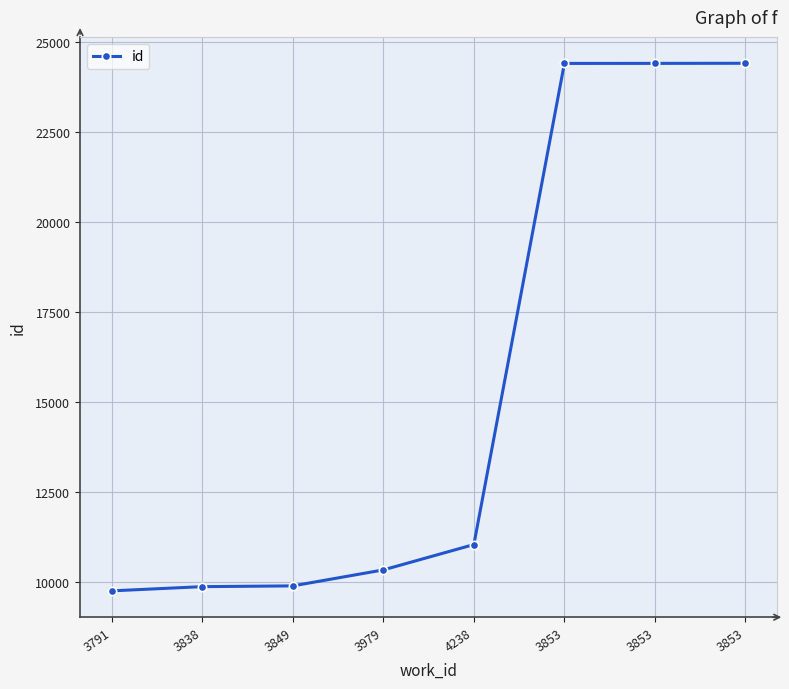

How many lines are shown in the chart?

1